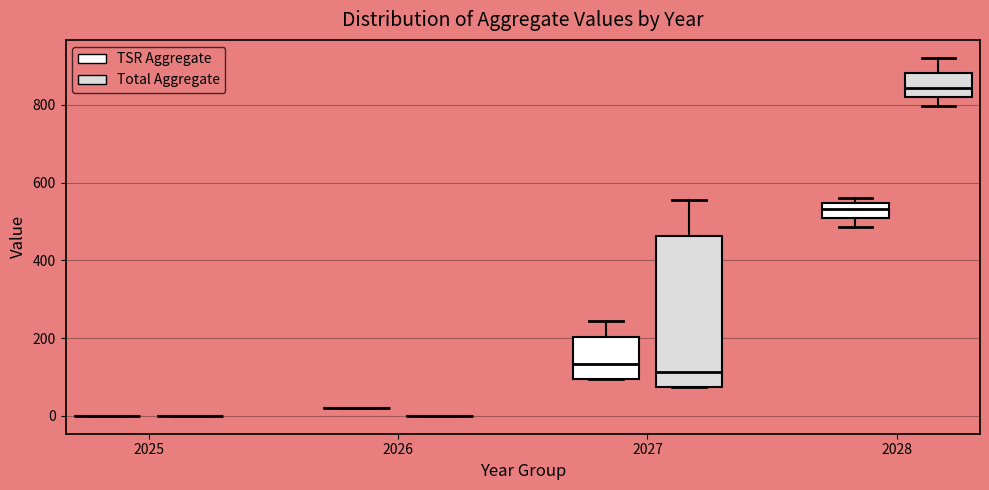

Which box is the tallest, from its lower edge to its upper edge?

2027 (Total Aggregate)